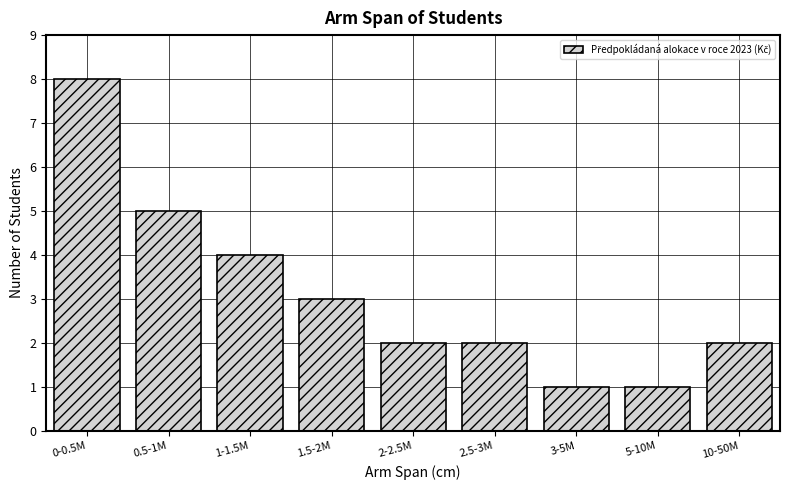

Reading left to right, list all the values displayed in this chart.

8	5	4	3	2	2	1	1	2